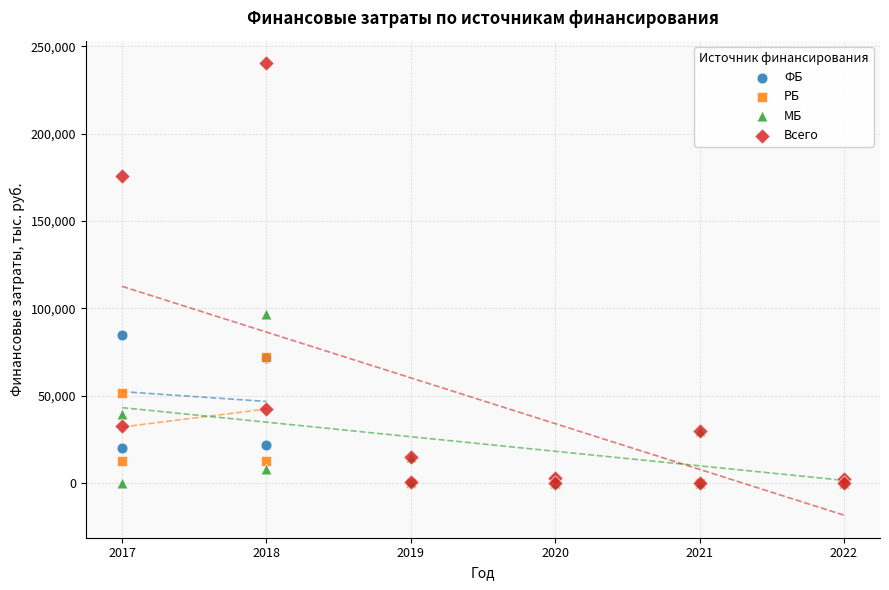

Which series has the widest spread of Y values?

Всего